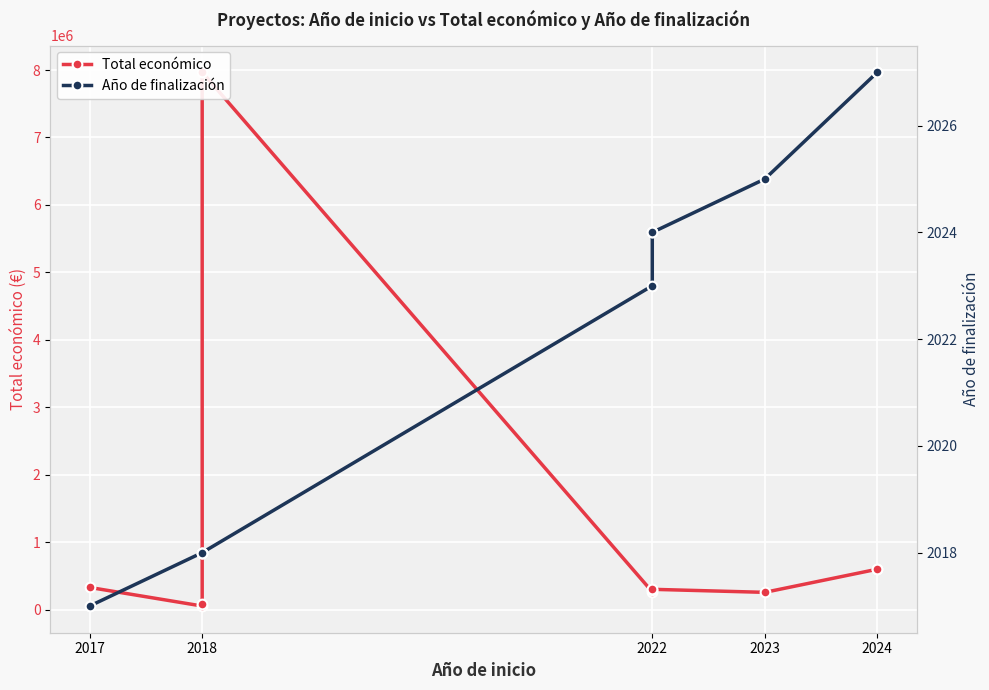

What is the sum of all Año de finalización values?

20221